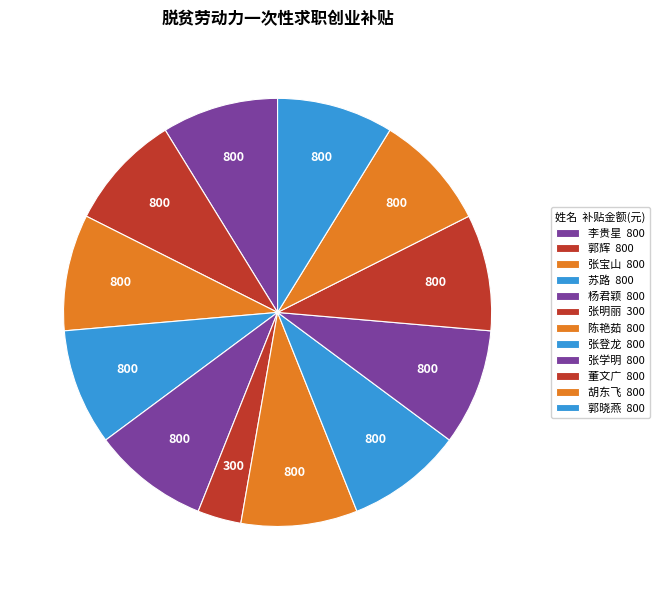

How many segments does this pie chart have?

12